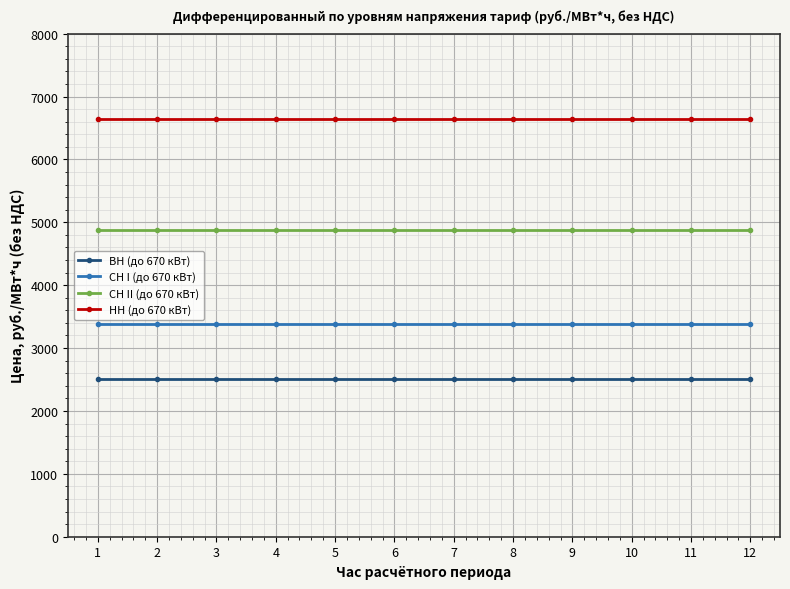

True or false: НН (до 670 кВт) and СН I (до 670 кВт) intersect in this chart.

False